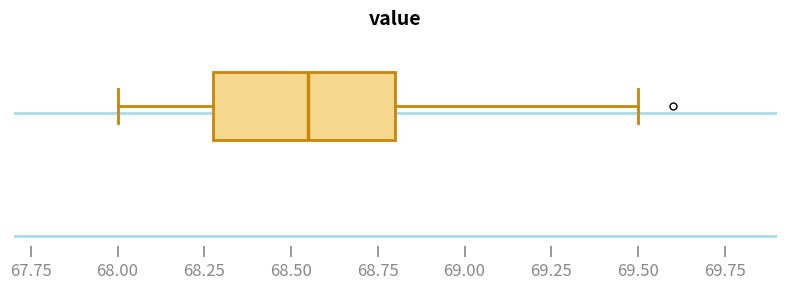

Read this box plot against the x-axis: the position of the median line, the range covered by the box, and the ends of both whiskers. The values are not printed on the chart, so give them approximately, as read against the axis.

median 68.55, box 68.30 to 68.80, whiskers 68.00 to 69.50